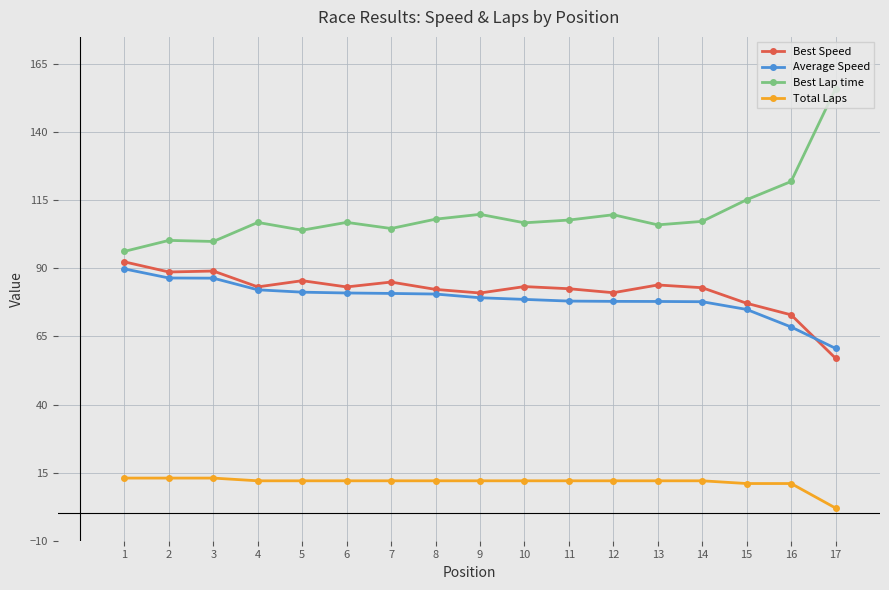

True or false: Best Lap time and Best Speed cross at least once.

False